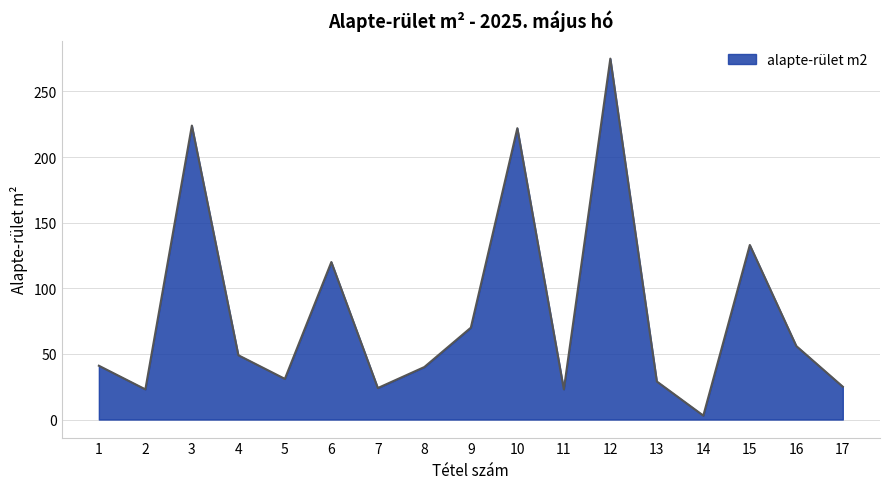

The value at 12 is 275. True or false?

True